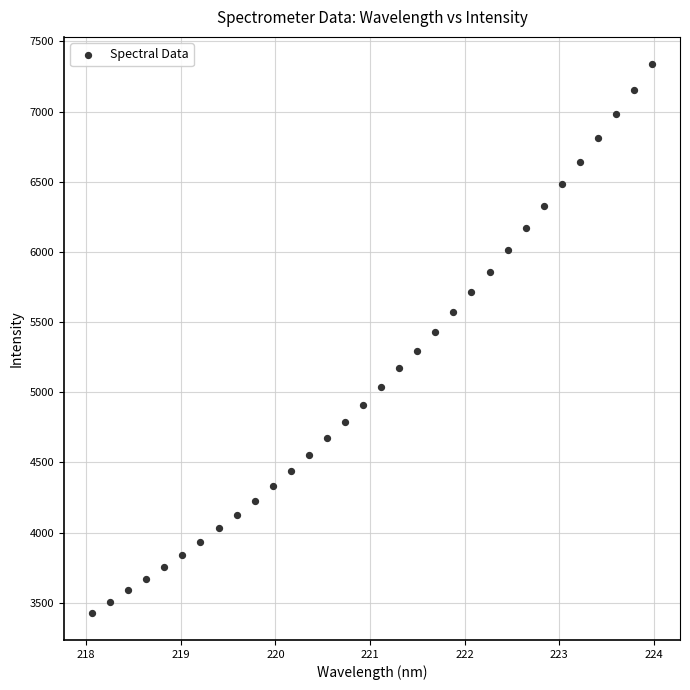

What is the range of Y values (max minus min)?

3905.8